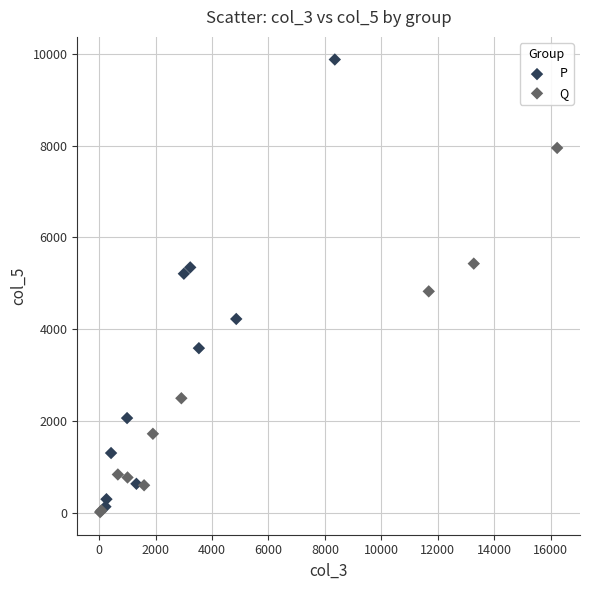

Which series reaches the minimum Y coordinate?

Q